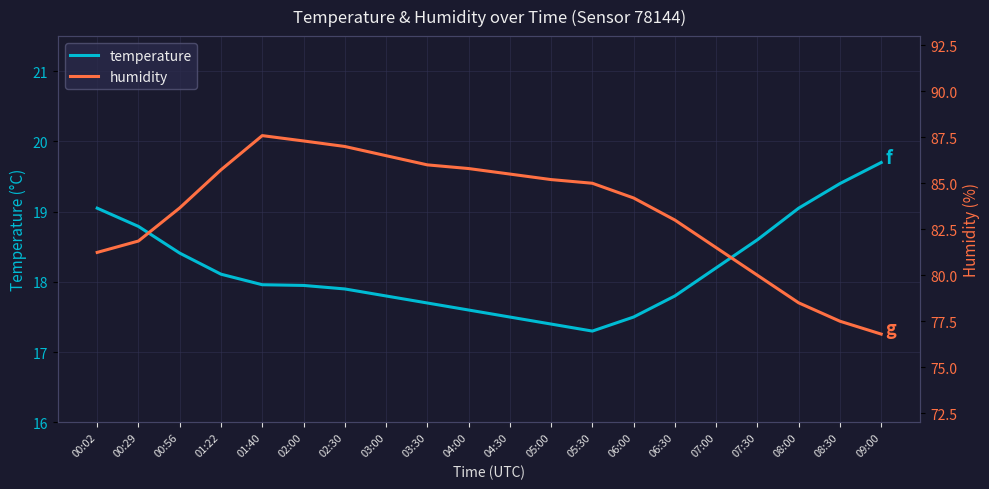

At which label does humidity reach its peak?

01:40